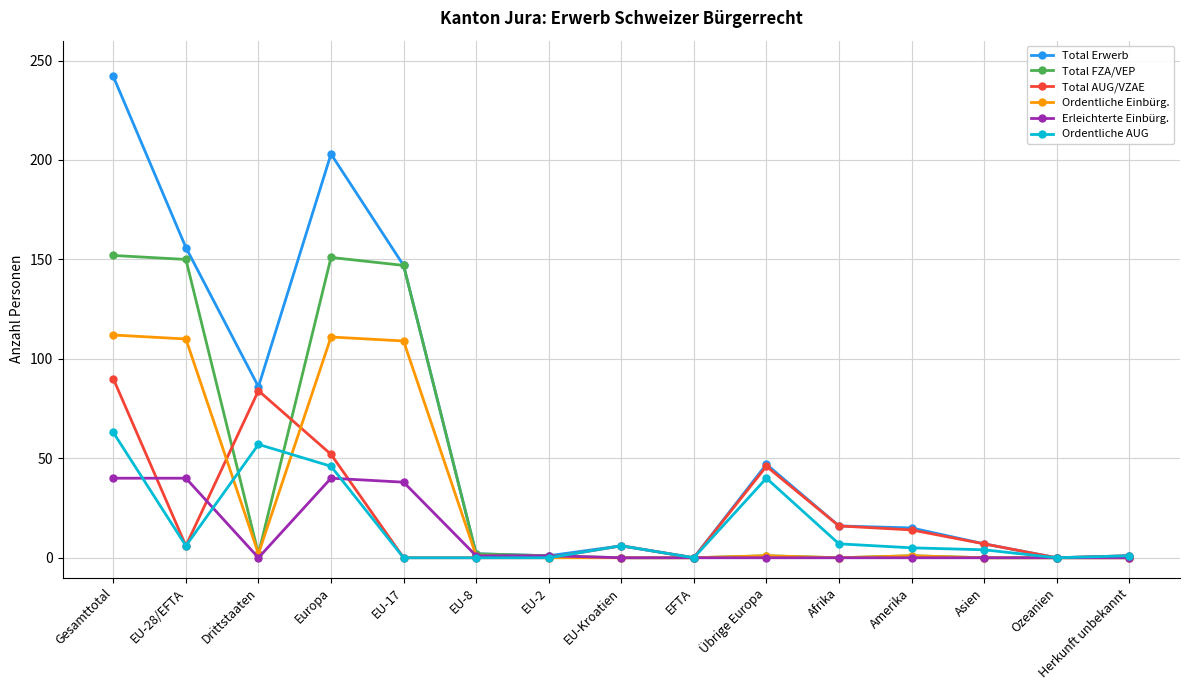

What is the maximum value for Ordentliche Einbürg.?

112